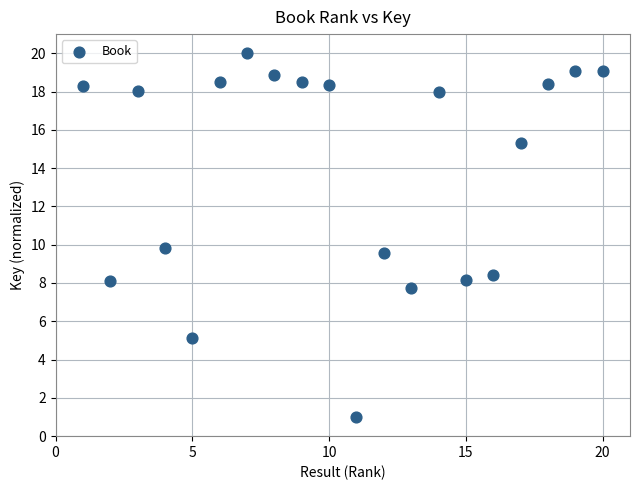

What is the range of Y values (max minus min)?

19.0